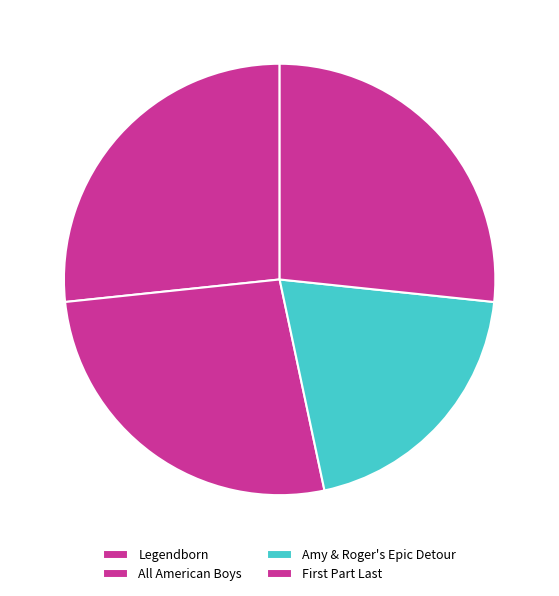

What is the smallest slice in the pie chart?

Amy & Roger's Epic Detour